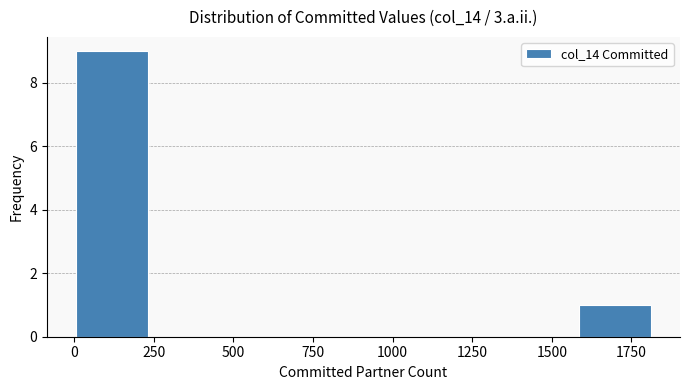

Reading left to right, transcribe this chart: for each bar, give the range it covers on the x-axis and its height. Neither the bar edges nor the heights are printed on the chart, so give them approximately, as read against the axes.

0 to 250: 9
250 to 450: 0
450 to 700: 0
700 to 900: 0
900 to 1150: 0
1150 to 1350: 0
1350 to 1600: 0
1600 to 1800: 1